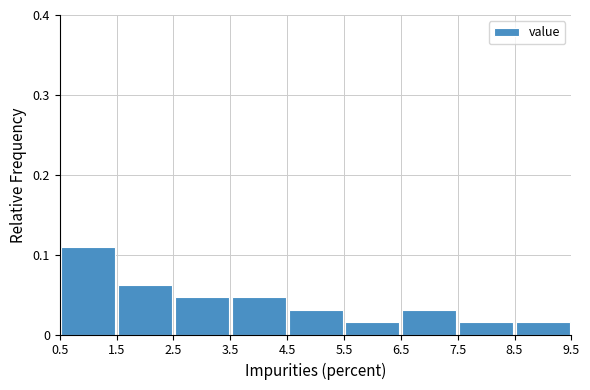

Which range on the x-axis has the tallest bar?

0.5 to 1.5